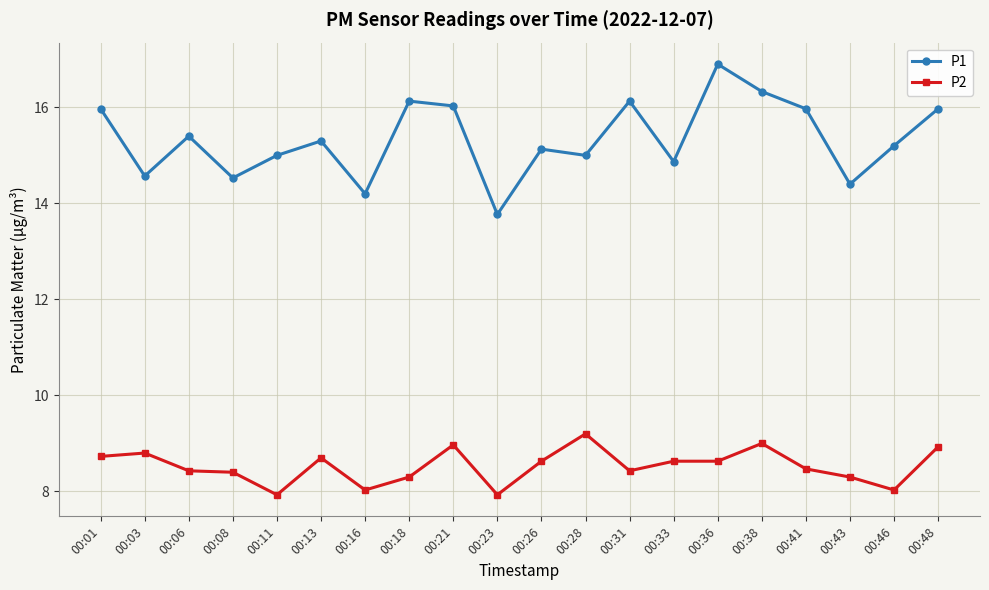

The P1 series shows 21.1 at 00:01. True or false?

False